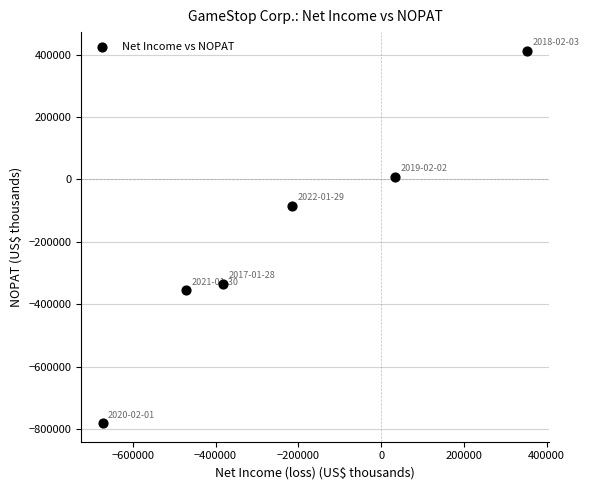

What Y value in the scatter plot is closest to -184233?

-85038